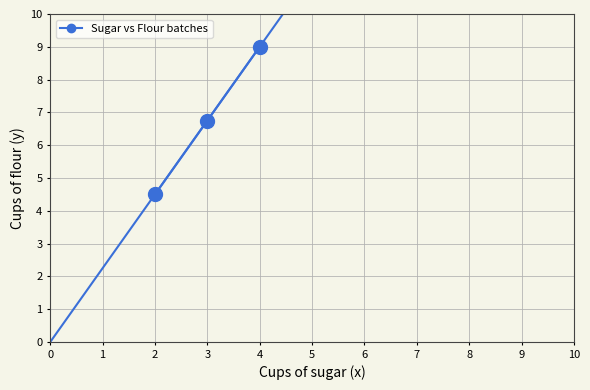

What Y value in the scatter plot is closest to 6?

6.8